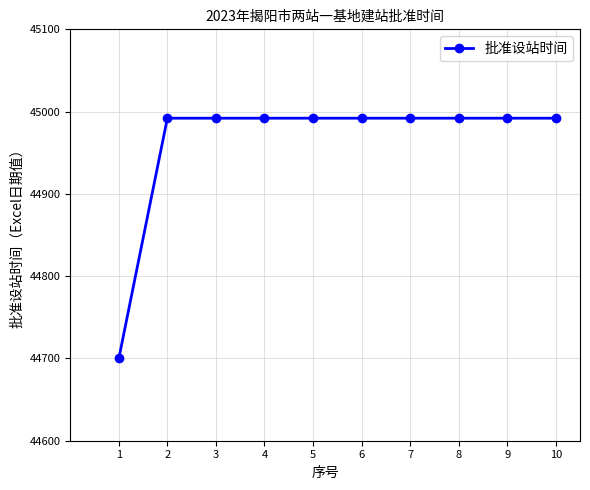

What is the value of the 7th point from the left?

44992